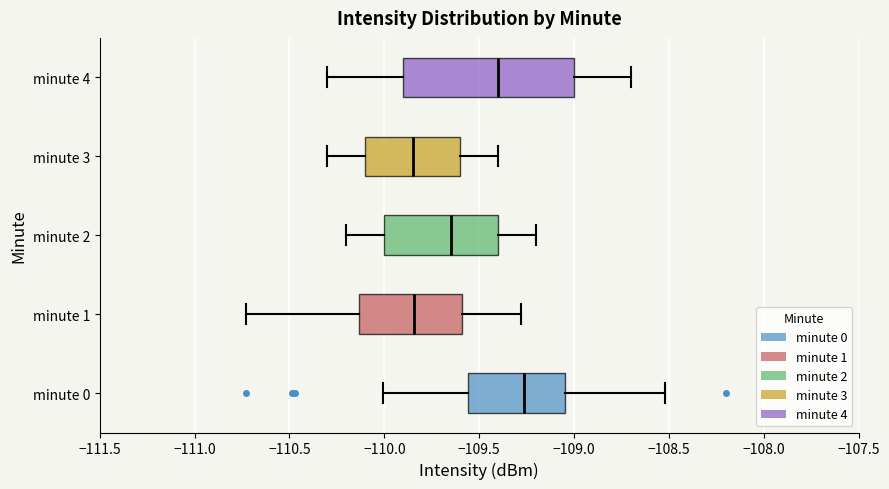

Where is the left edge of the box for minute 3 on the x-axis? The values are not printed on the chart, so give them approximately, as read against the axis.

-110.10